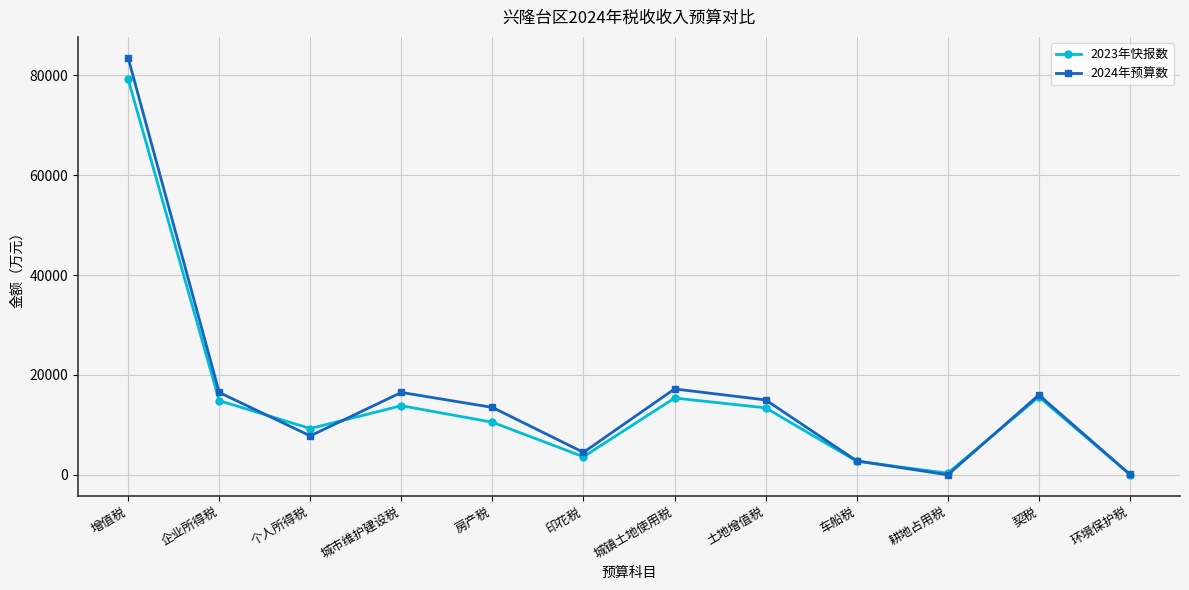

What is the difference between the 2024年预算数 values at 城镇土地使用税 and 增值税?

66300